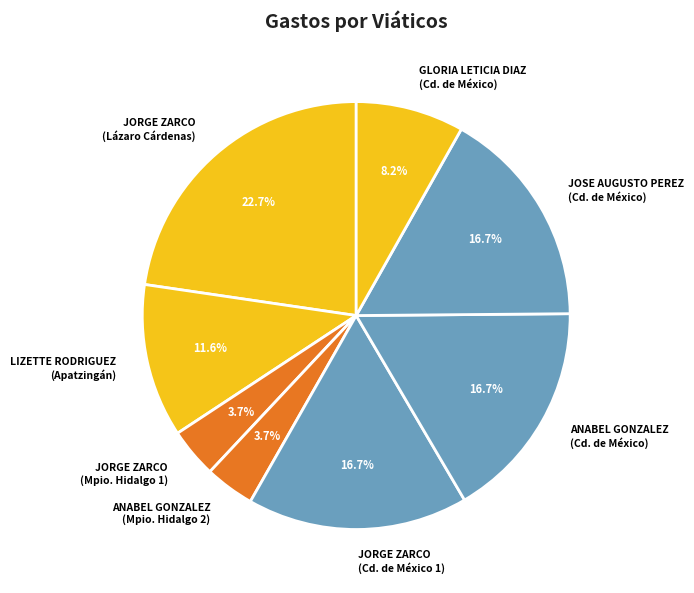

Which has a higher value, JORGE ZARCO (Lázaro Cárdenas) or LIZETTE RODRIGUEZ (Apatzingán)?

JORGE ZARCO (Lázaro Cárdenas)